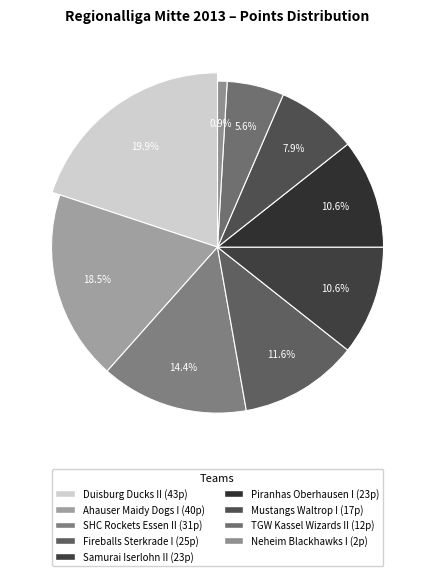

To the nearest percent, what is the difference between the largest and smallest slice percentages?

19%